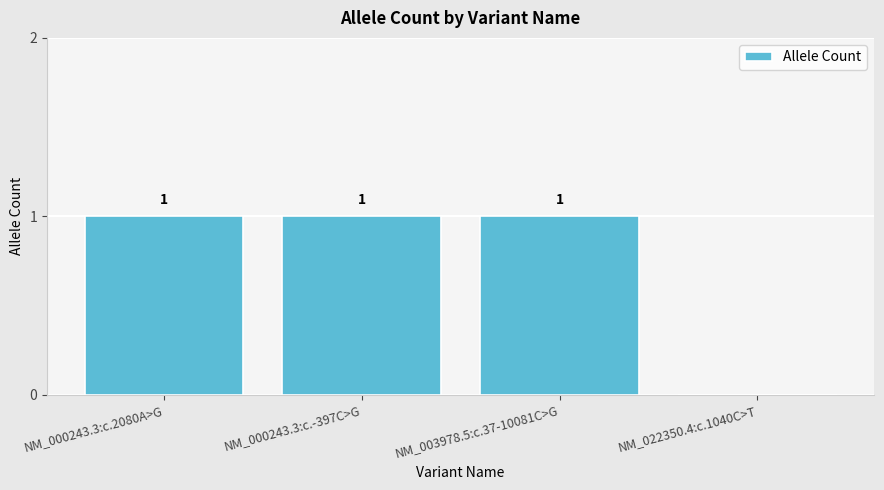

Approximately how many times larger is the value at NM_003978.5:c.37-10081C>G compared to NM_000243.3:c.2080A>G?

1.0